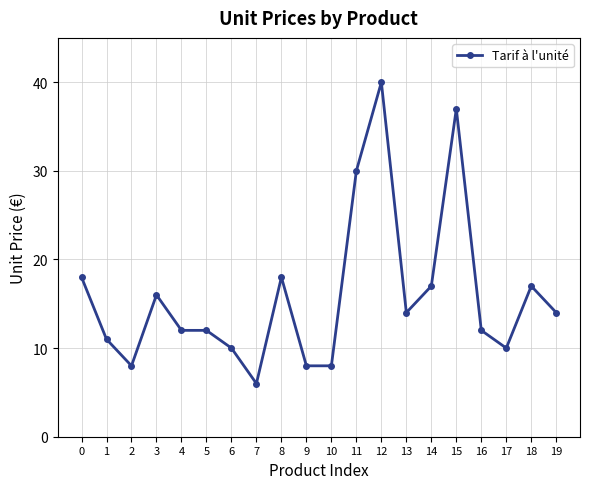

Where is the first local minimum?

2